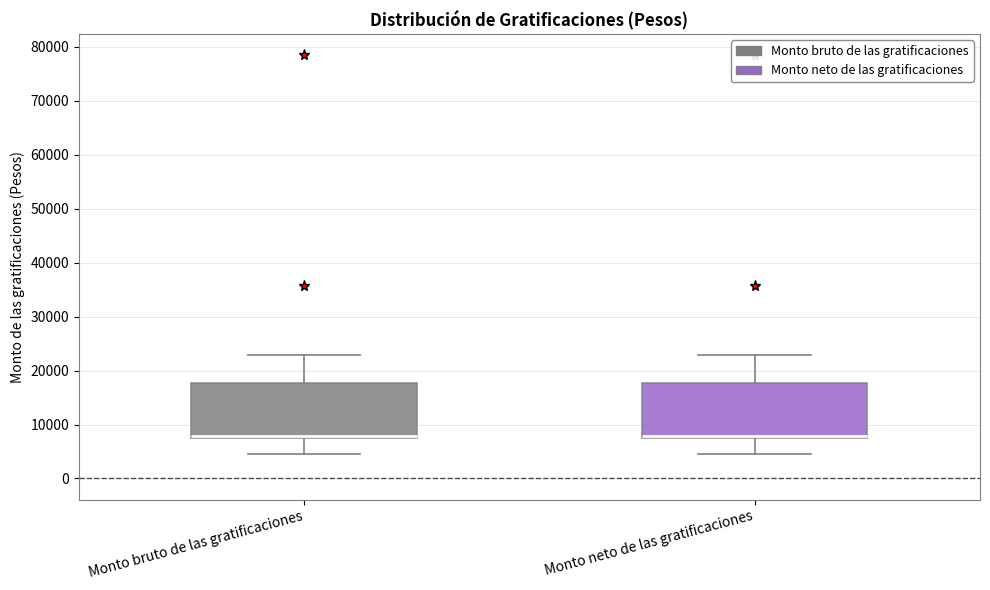

Reading left to right, transcribe this box plot: for each box, give where its median line is, the range the box spans, and where its two whiskers end, as read against the y-axis. The values are not printed on the chart, so give them approximately, as read against the axis.

Monto bruto de las gratificaciones: median 8000 (drawn on the box's lower edge), box 8000 to 18000, whiskers 4000 to 23000
Monto neto de las gratificaciones: median 8000 (drawn on the box's lower edge), box 8000 to 18000, whiskers 4000 to 23000